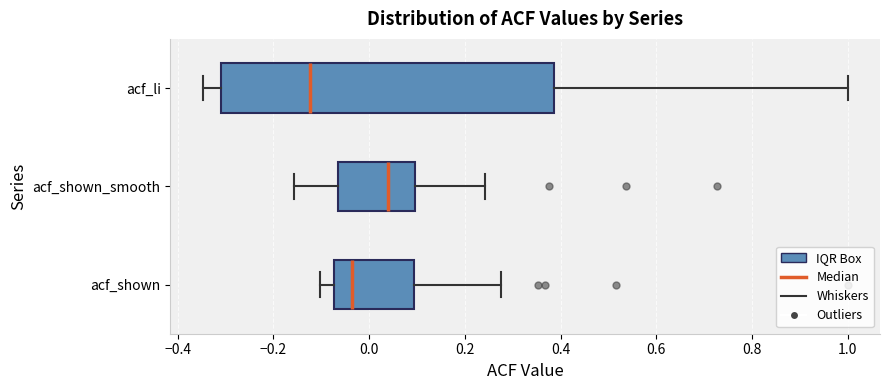

Reading bottom to top, transcribe this box plot: for each box, give where its median line is, the range the box spans, and where its two whiskers end, as read against the x-axis. The values are not printed on the chart, so give them approximately, as read against the axis.

acf_shown: median -0.04, box -0.08 to 0.10, whiskers -0.10 to 0.28
acf_shown_smooth: median 0.04, box -0.06 to 0.10, whiskers -0.16 to 0.24
acf_li: median -0.12, box -0.30 to 0.38, whiskers -0.34 to 1.00